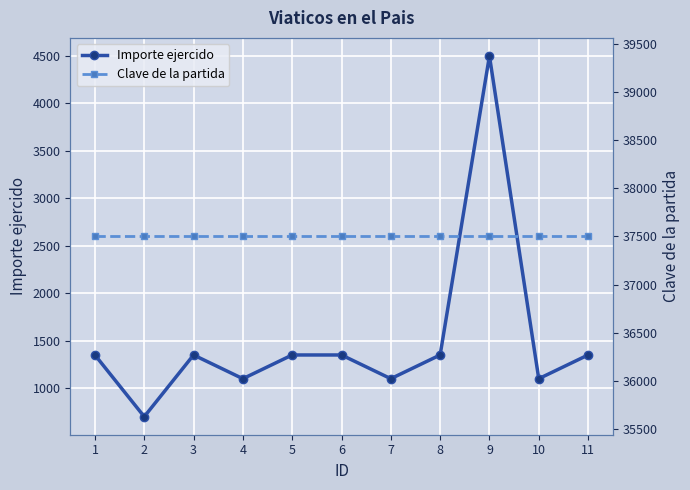

In Importe ejercido, how many points are lower than both neighbors (excluding endpoints)?

4